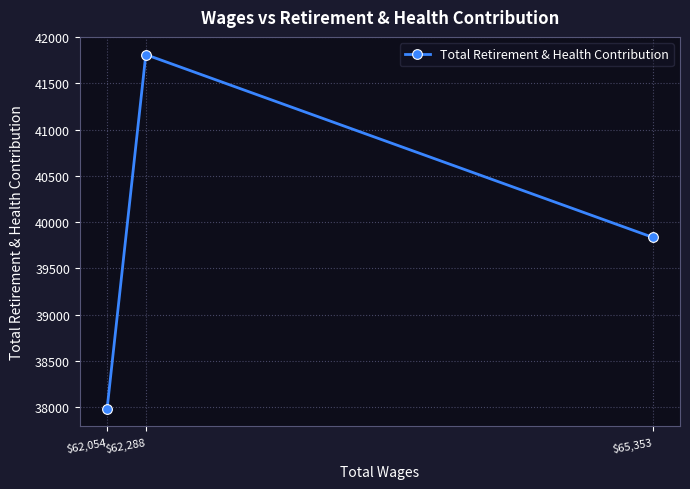

How many lines are shown in the chart?

1